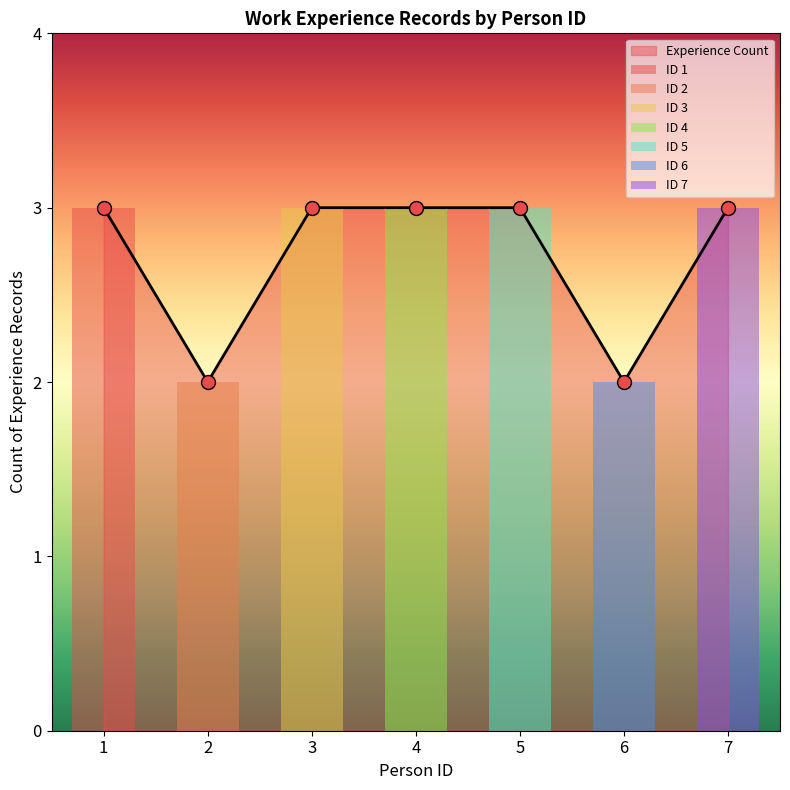

The chart shows a value of 3 at 1. True or false?

True